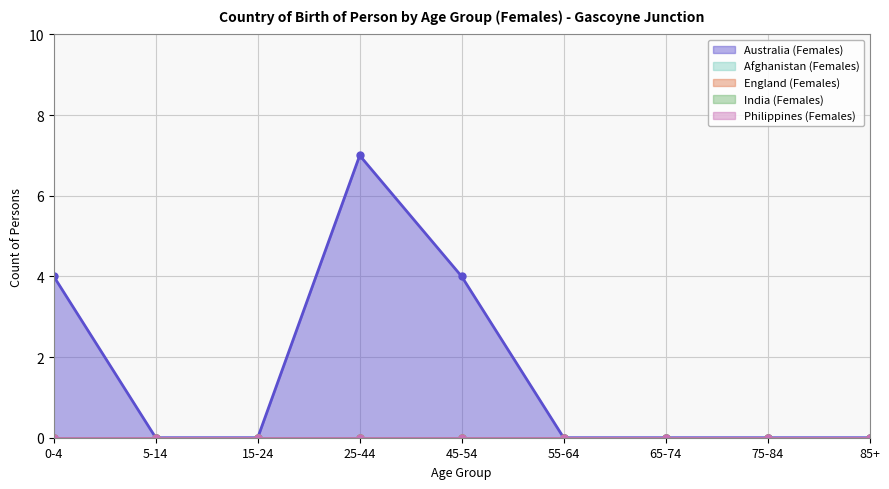

Count the number of categories in the chart.

9